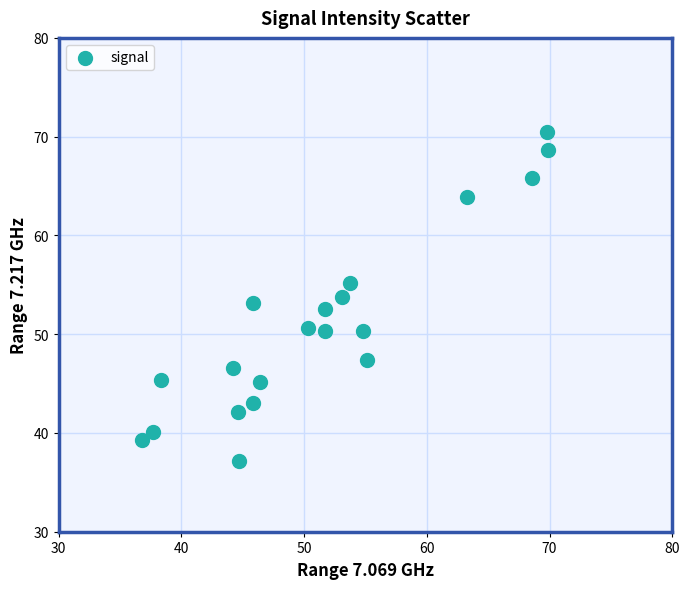

What is the range of X values (max minus min)?

33.1